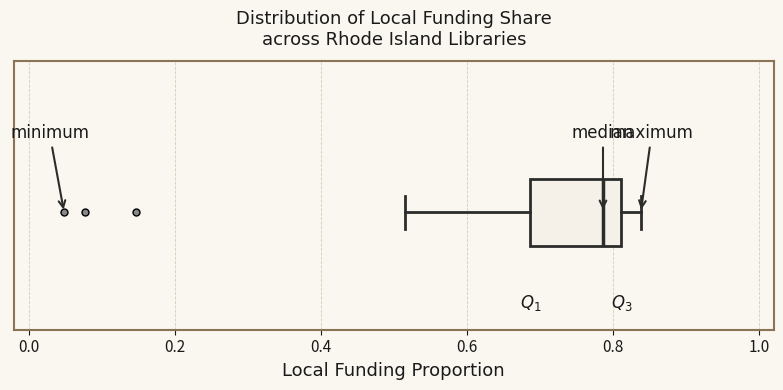

Read this box plot against the x-axis: the position of the median line, the range covered by the box, and the ends of both whiskers. The values are not printed on the chart, so give them approximately, as read against the axis.

median 0.78, box 0.68 to 0.82, whiskers 0.52 to 0.84